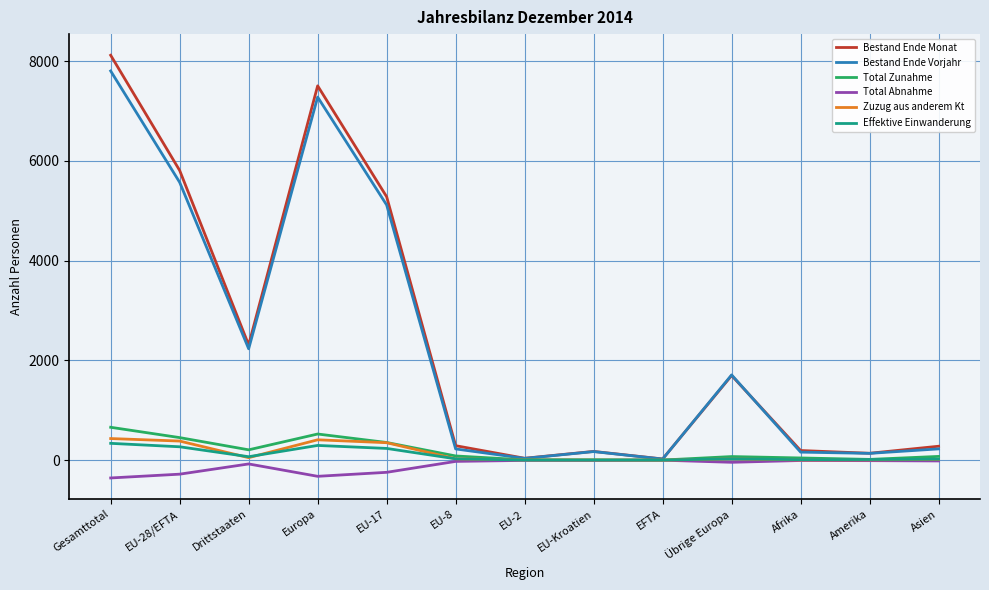

What is the greatest value displayed?

8118